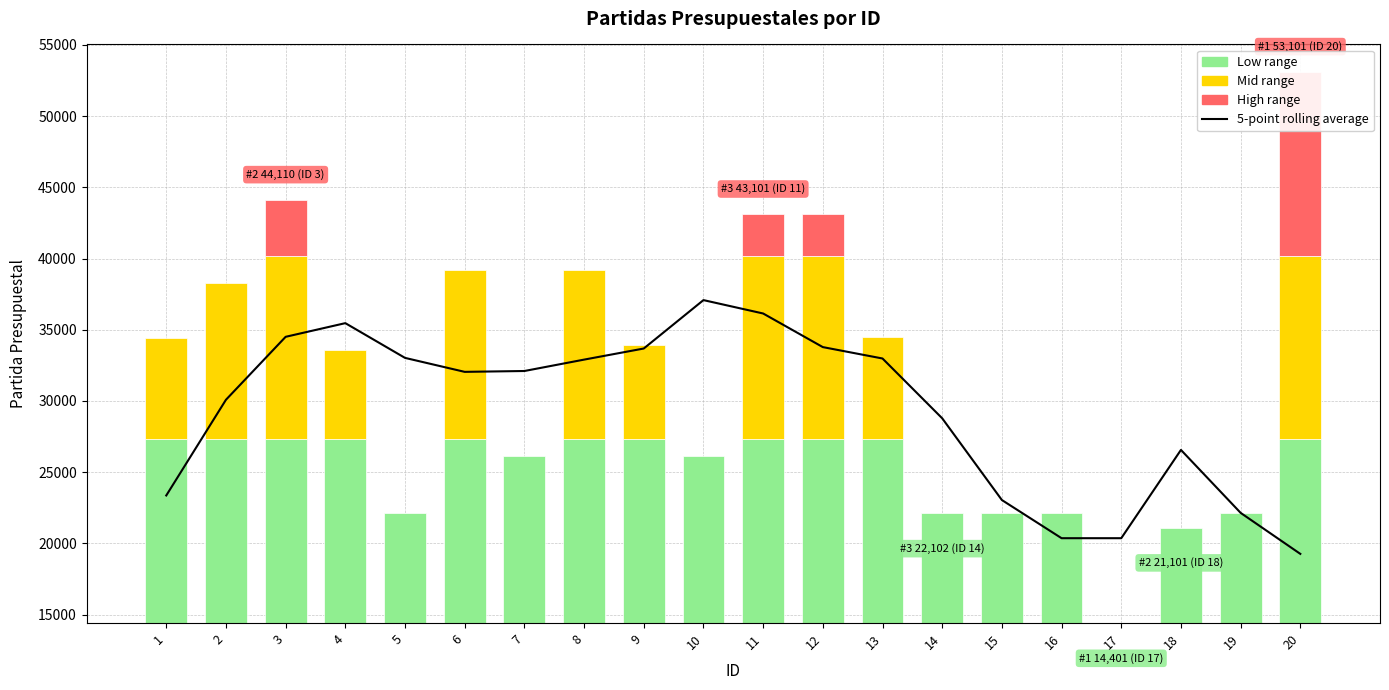

Reading left to right, transcribe all the data shown in this chart.

1=23362.4	2=30083.0	3=34503.8	4=35464.0	5=33024.4	6=32042.8	7=32102.8	8=32902.6	9=33682.4	10=37082.0	11=36141.8	12=33781.6	13=32981.4	14=28781.6	15=23041.6	16=20361.6	17=20361.6	18=26561.4	19=22141.0	20=19260.8